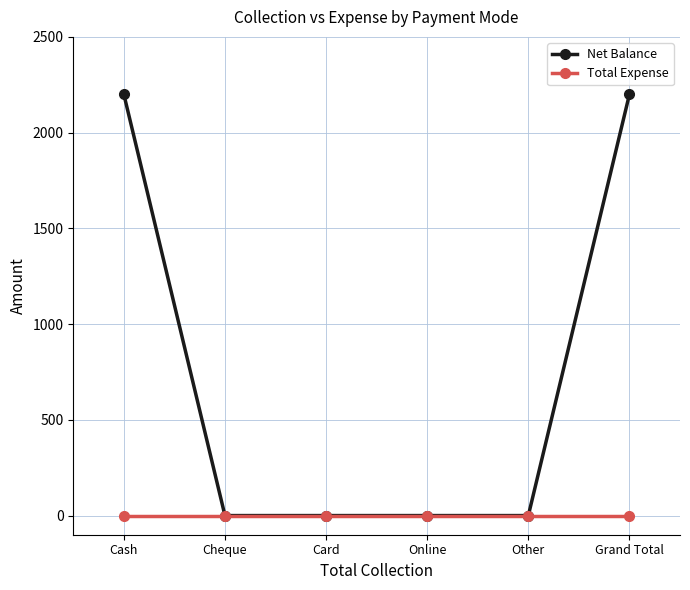

How many series are shown in this chart?

2